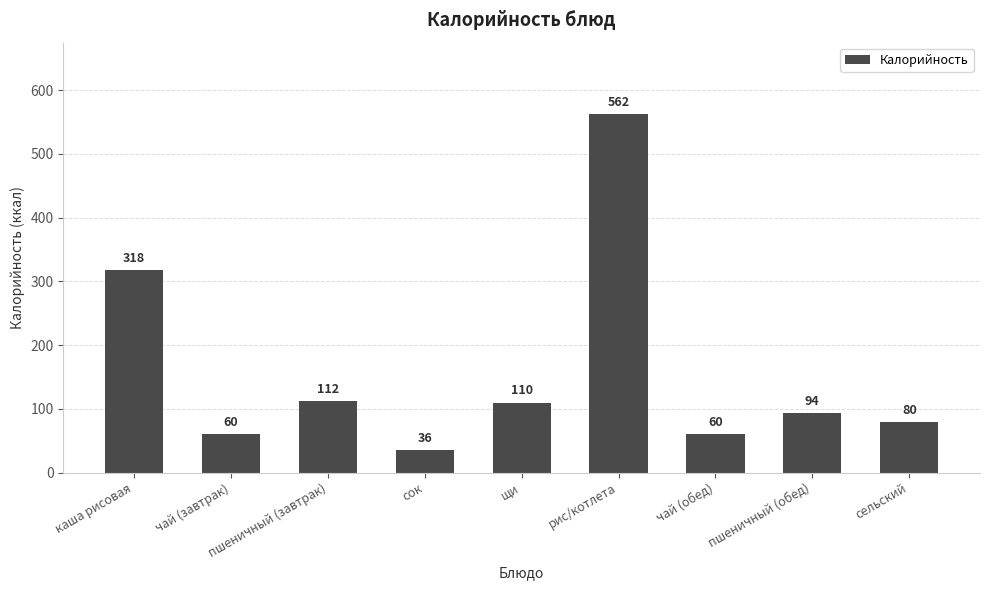

Which category has the highest value across all series?

рис/котлета